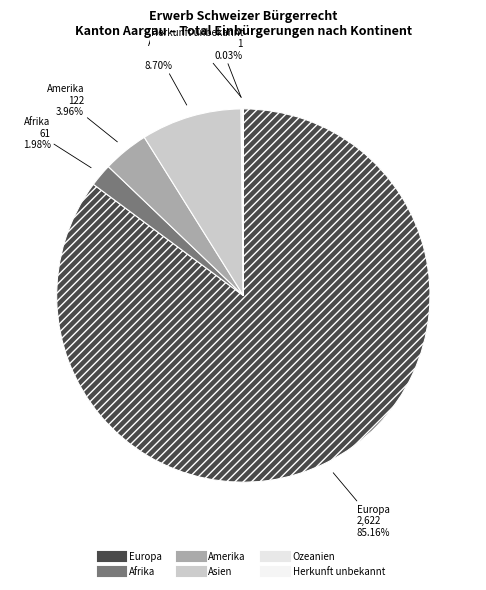

Combined, do Amerika and Herkunft unbekannt account for over 50%?

No